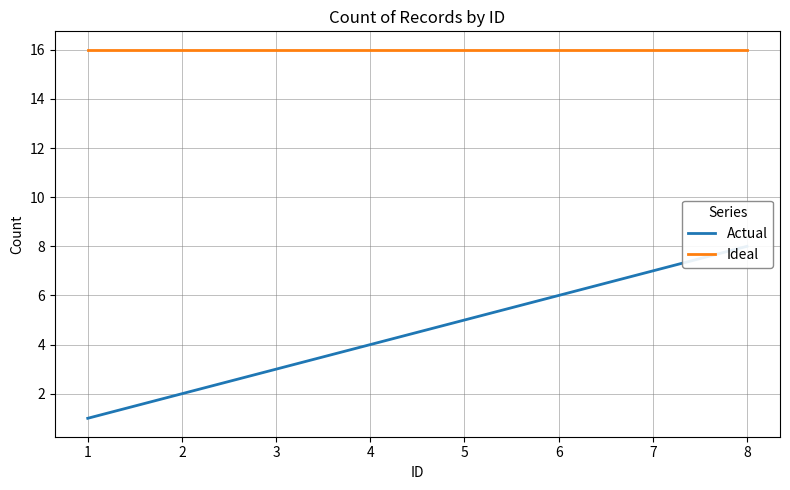

Reading left to right, list all the values displayed in this chart.

Actual: 1=1	2=2	3=3	4=4	5=5	6=6	7=7	8=8
Ideal: 1=16	2=16	3=16	4=16	5=16	6=16	7=16	8=16